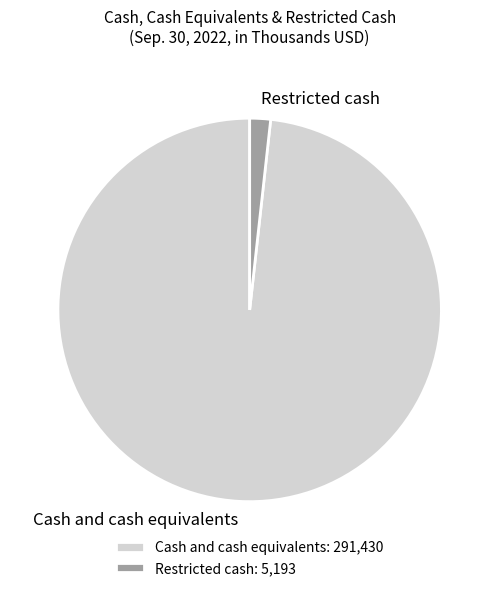

Do Restricted cash and Cash and cash equivalents together represent more than half of the pie?

Yes